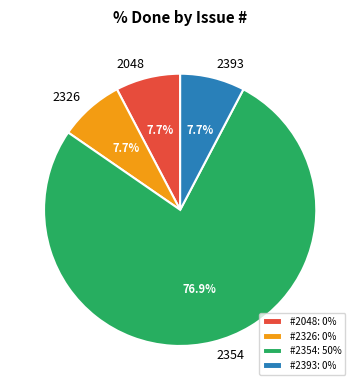

Between 2393 and 2354, which is larger?

2354